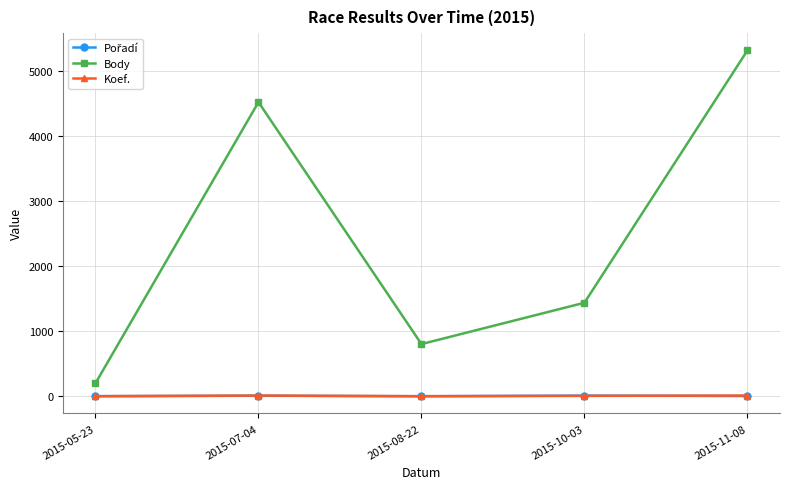

Where does the Koef. series first go above 7?

2015-07-04